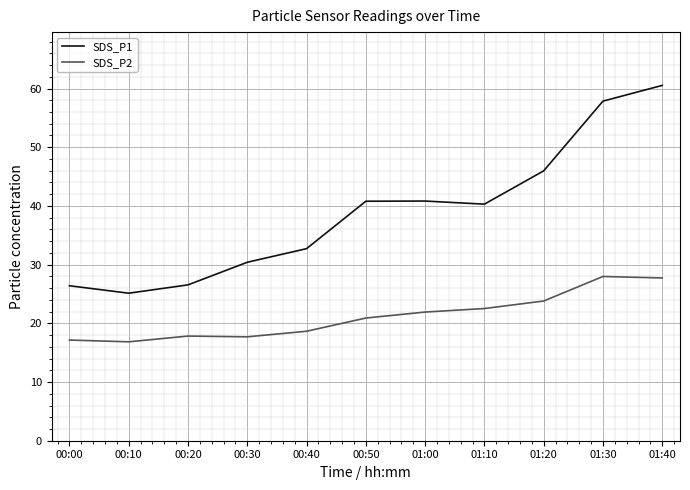

Which series has the largest total across all categories?

SDS_P1